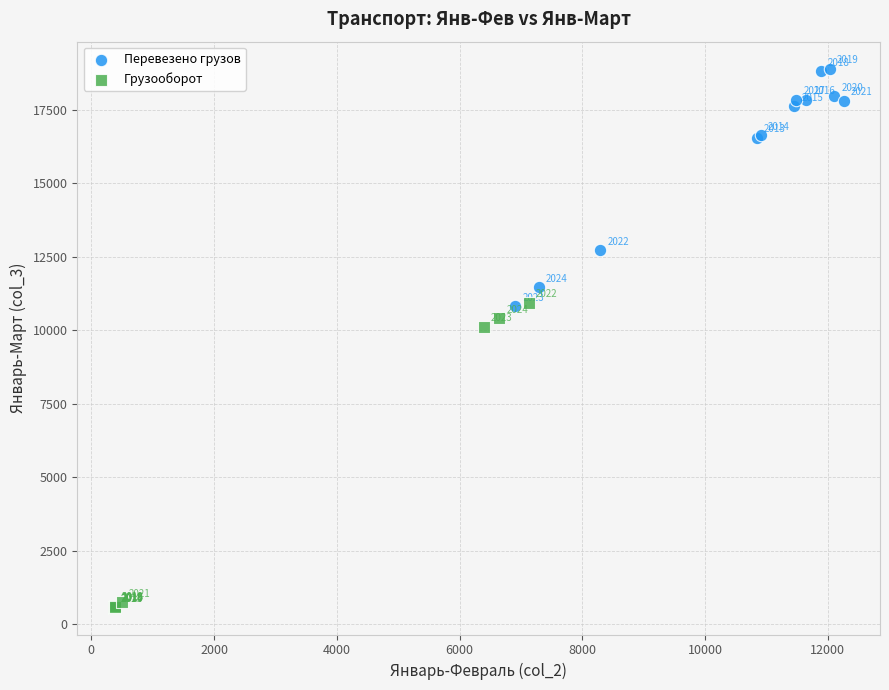

What are all the series names shown in the legend?

Перевезено грузов, Грузооборот